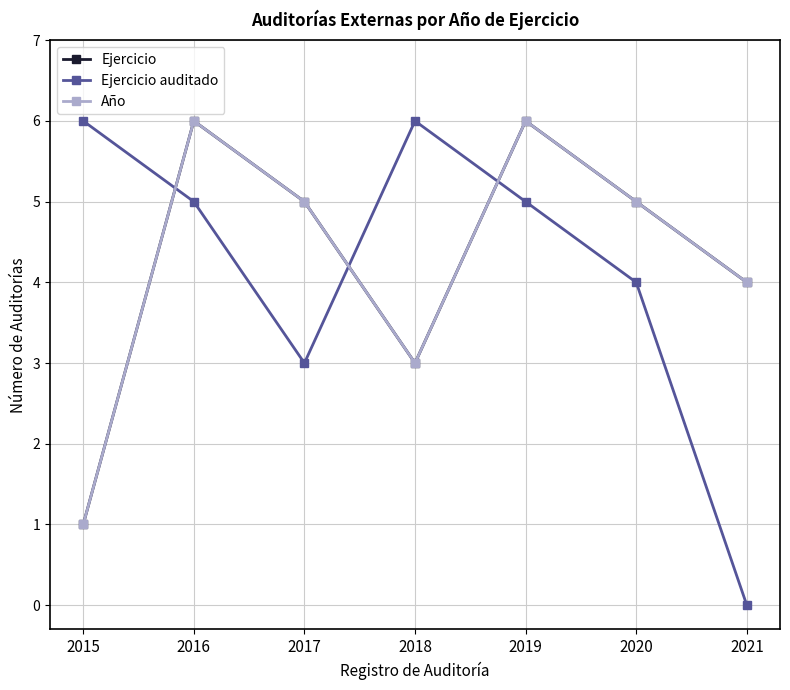

The value of Ejercicio auditado at 2018 is 6. True or false?

True